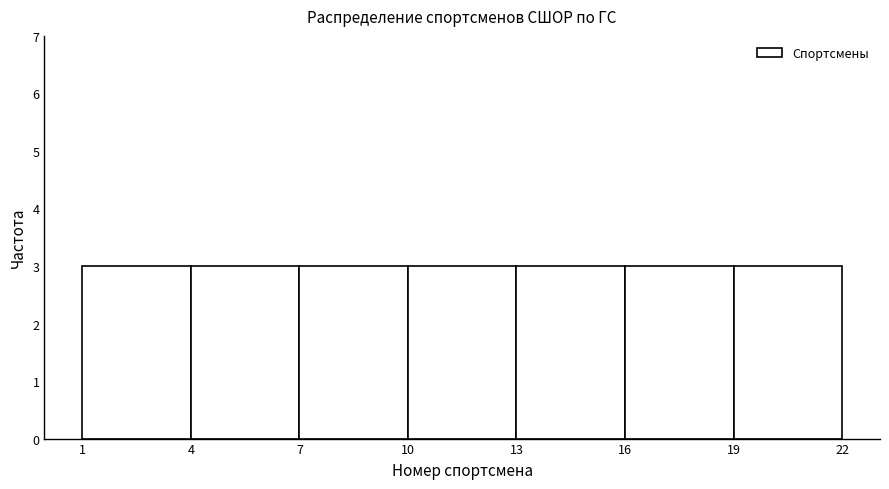

What is the height of the bar covering 4 to 7 on the x-axis? The values are not printed on the chart, so give them approximately, as read against the axis.

3